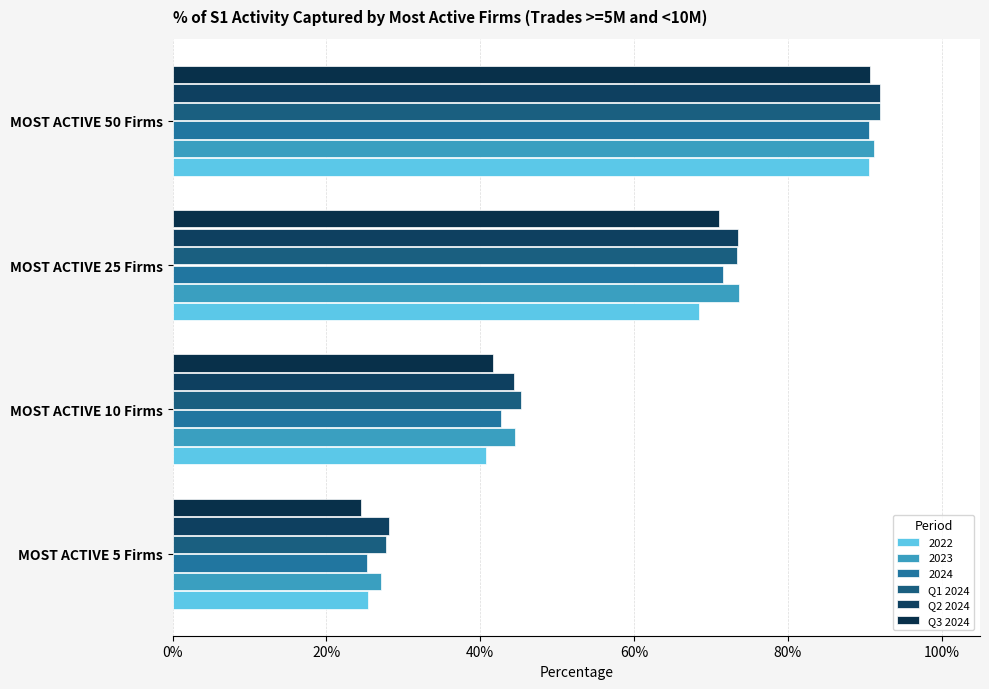

Count the Q1 2024 values in the range 0 to 1.

4